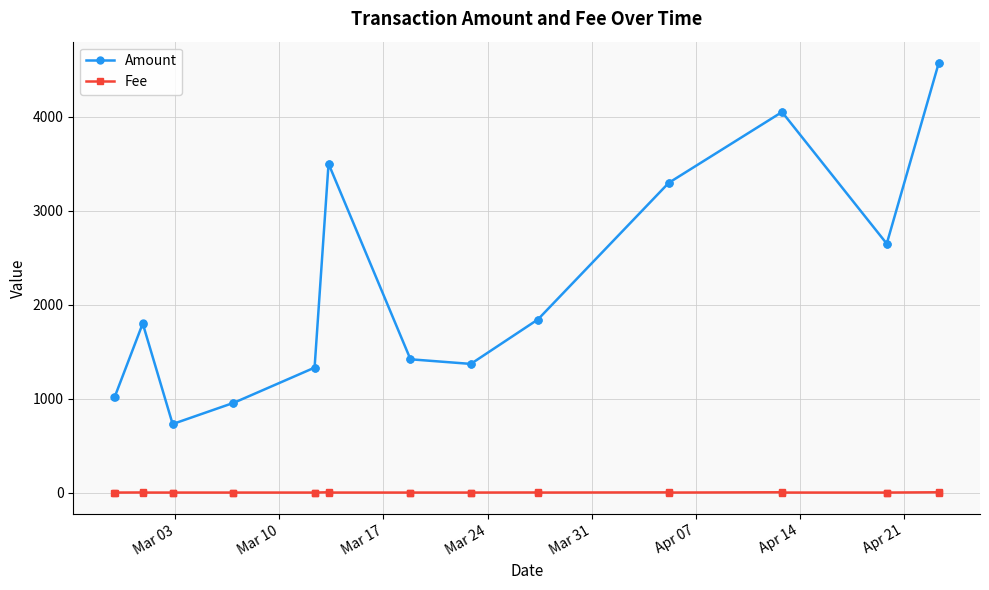

What are all the series names shown in the legend?

Amount, Fee